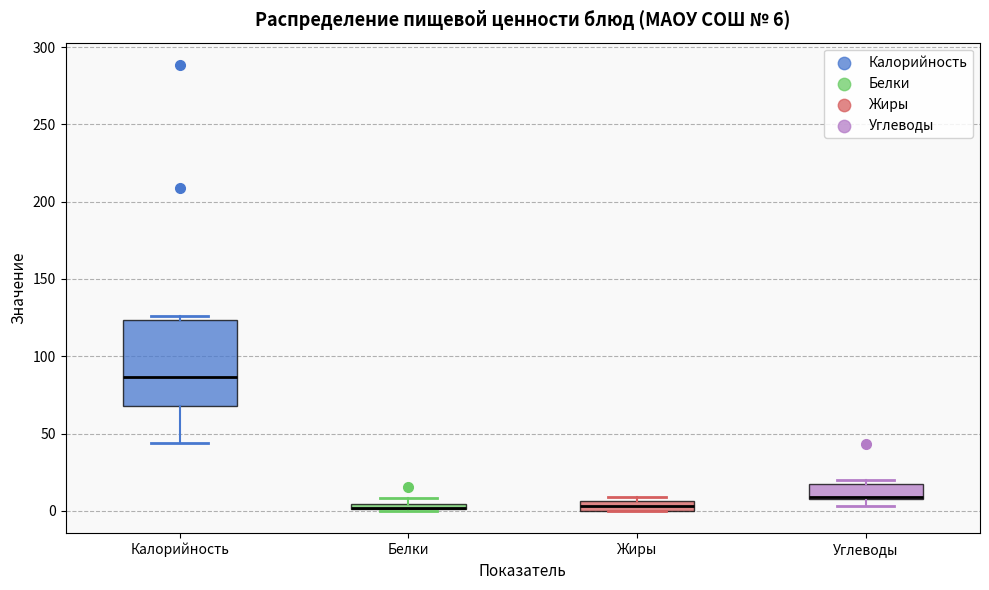

Which box is the tallest, from its lower edge to its upper edge?

Калорийность